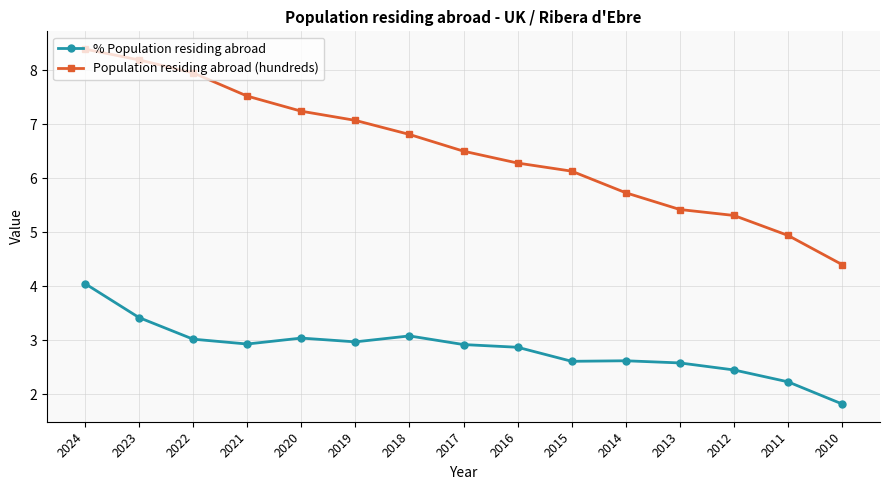

True or false: % Population residing abroad has a value of 3.0 at 2020.

True